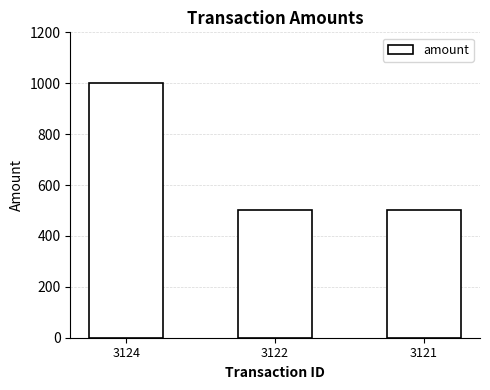

What is the difference between the values at 3124 and 3122?

500